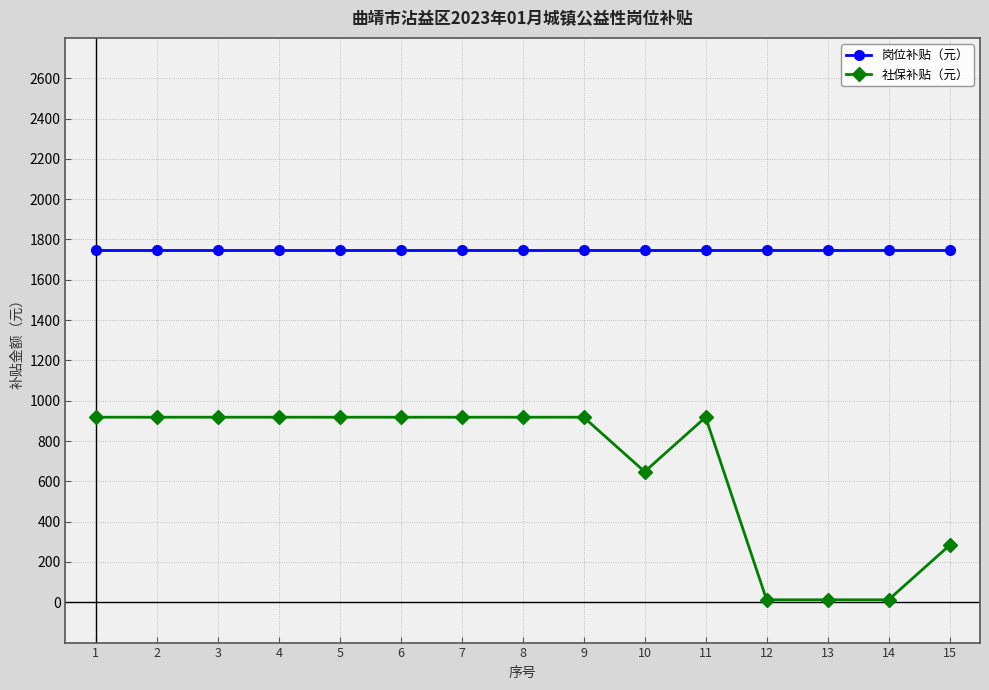

Which series has the largest range (max minus min)?

社保补贴（元）